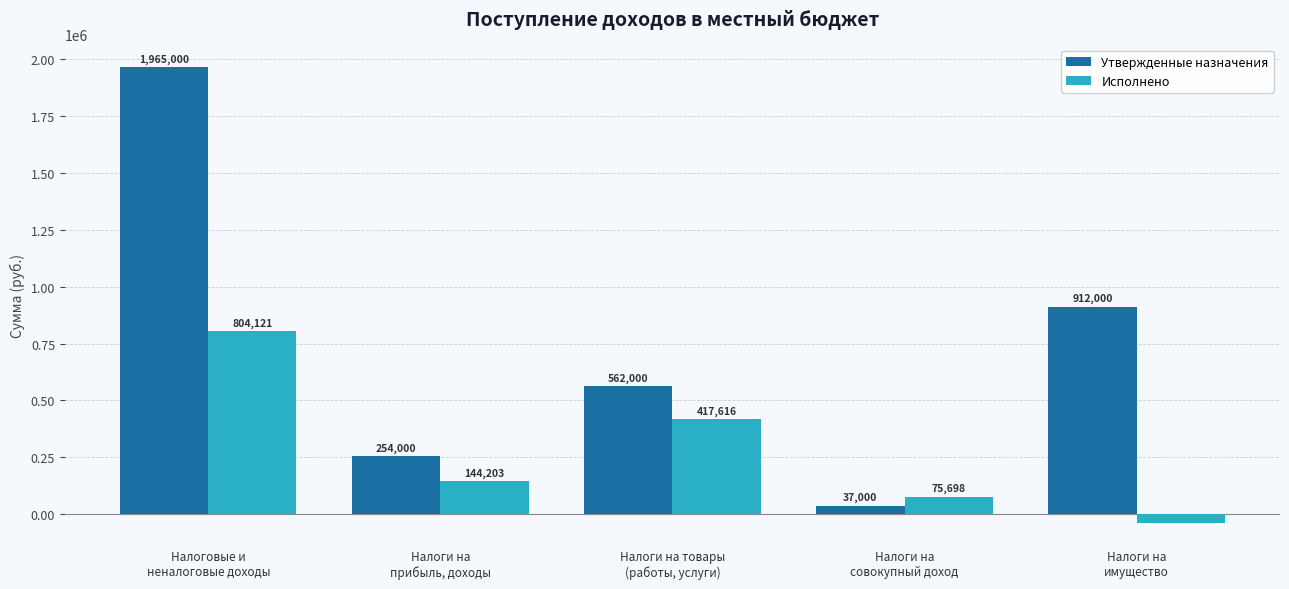

How many distinct data groups are displayed?

2